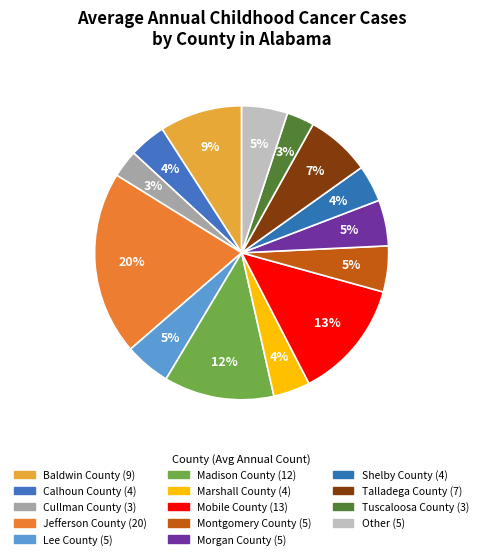

What percentage is NOT represented by Shelby County?

96.0%